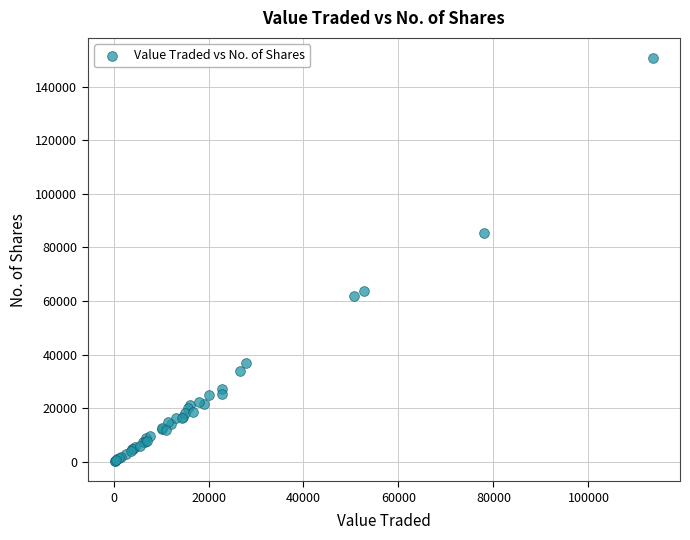

What Y value in the scatter plot is closest to 75471?

85272